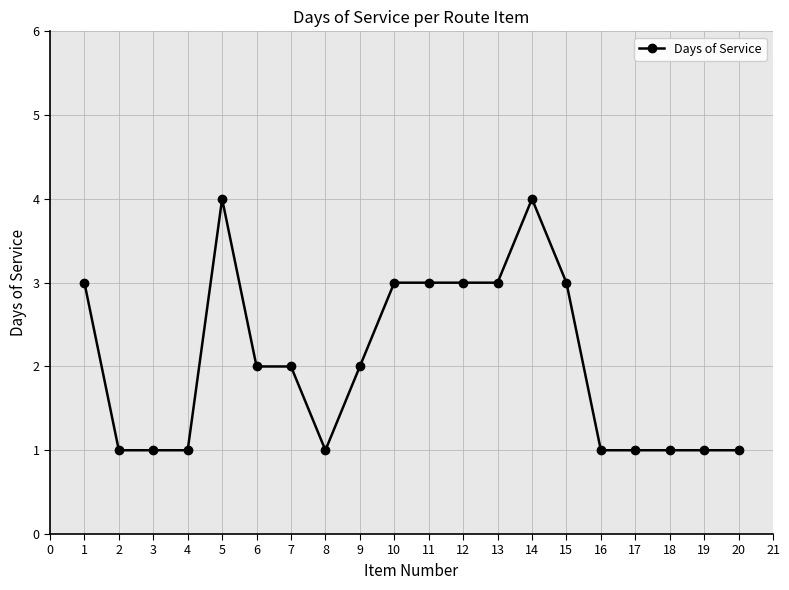

Reading left to right, list all the values displayed in this chart.

1=3	2=1	3=1	4=1	5=4	6=2	7=2	8=1	9=2	10=3	11=3	12=3	13=3	14=4	15=3	16=1	17=1	18=1	19=1	20=1